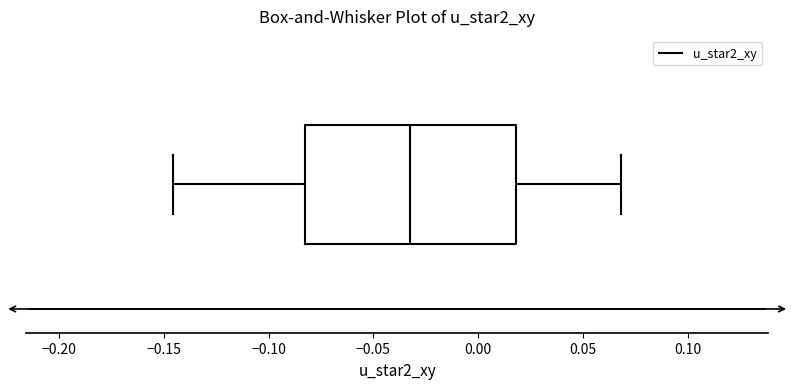

Transcribe this box plot: give where the median line is, the range the box spans, and where the two whiskers end, as read against the x-axis. The values are not printed on the chart, so give them approximately, as read against the axis.

median -0.035, box -0.085 to 0.020, whiskers -0.145 to 0.070